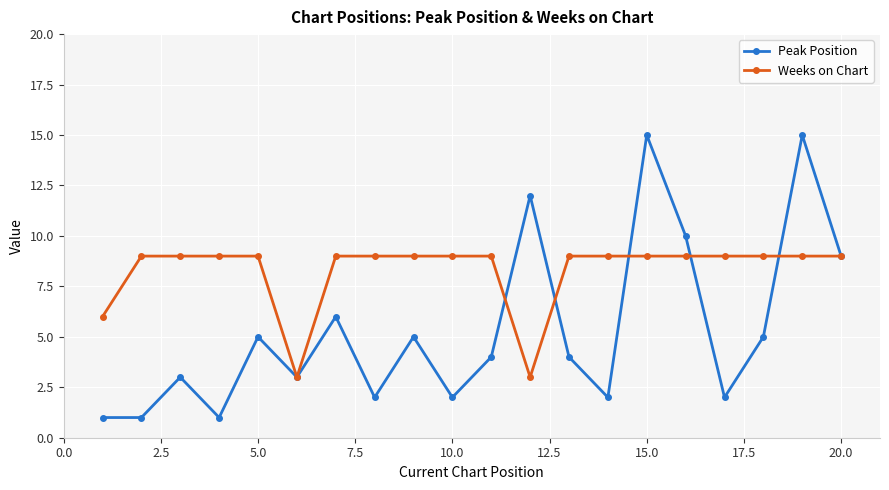

Which series has the largest range (max minus min)?

Peak Position